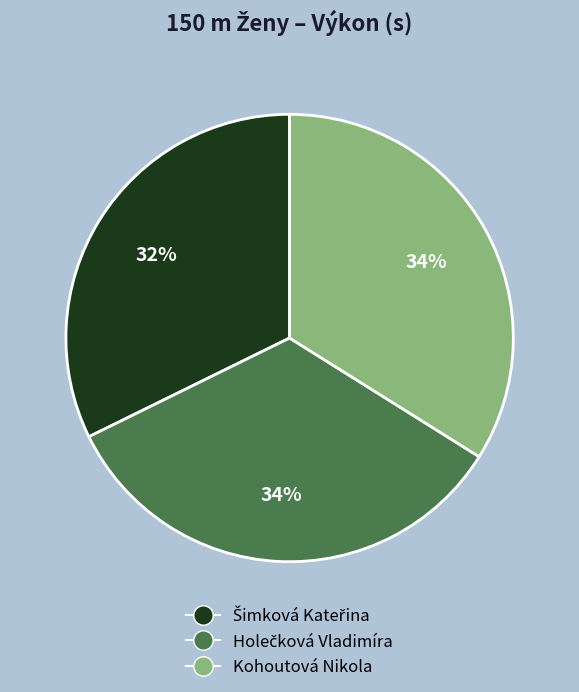

To the nearest percent, what percentage of the pie is Kohoutová Nikola?

34%